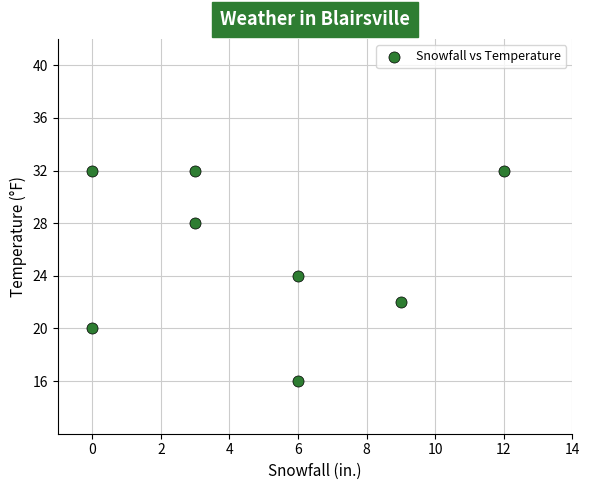

What is the range of Y values (max minus min)?

16